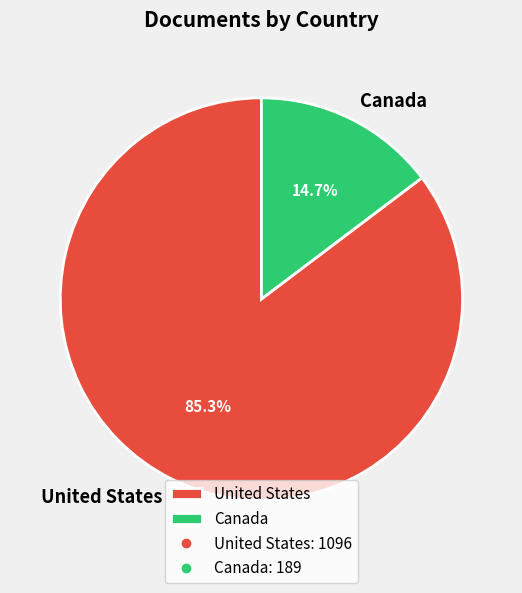

What percentage is the United States slice, to the nearest percent?

85%